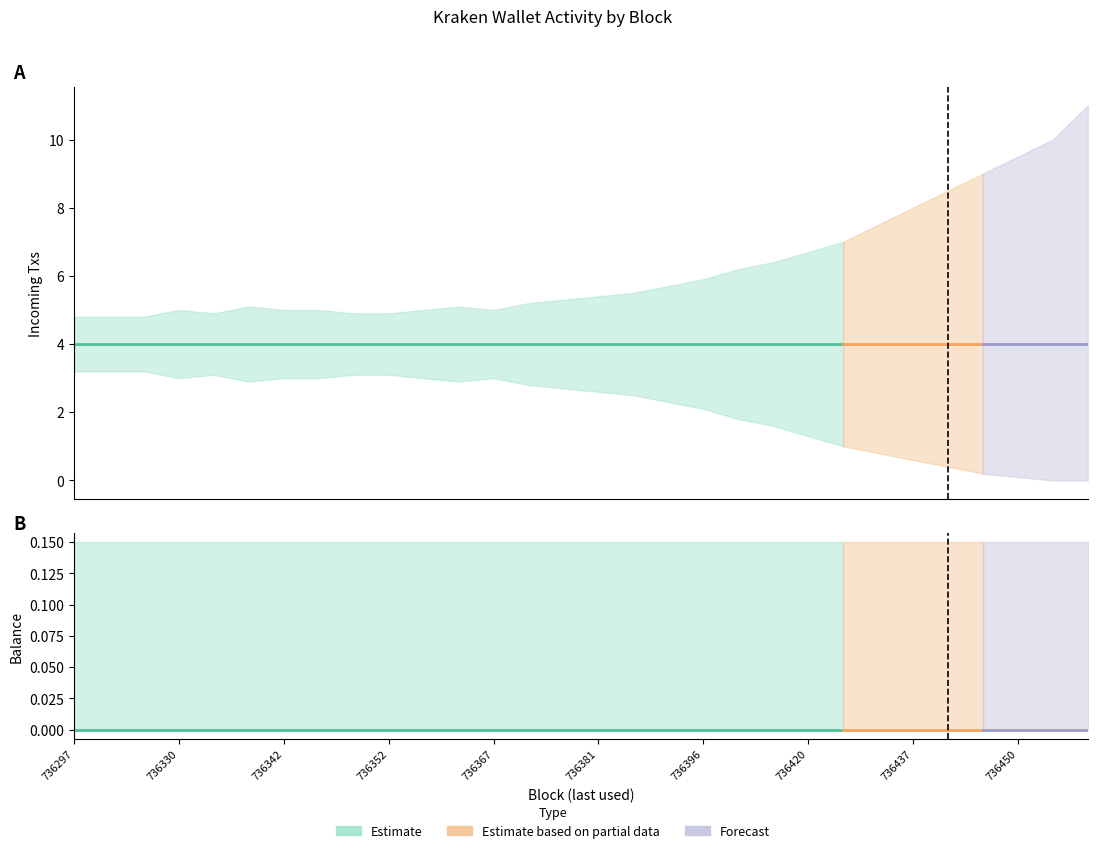

Is it true that incoming txs equals 7 at 736437?

False